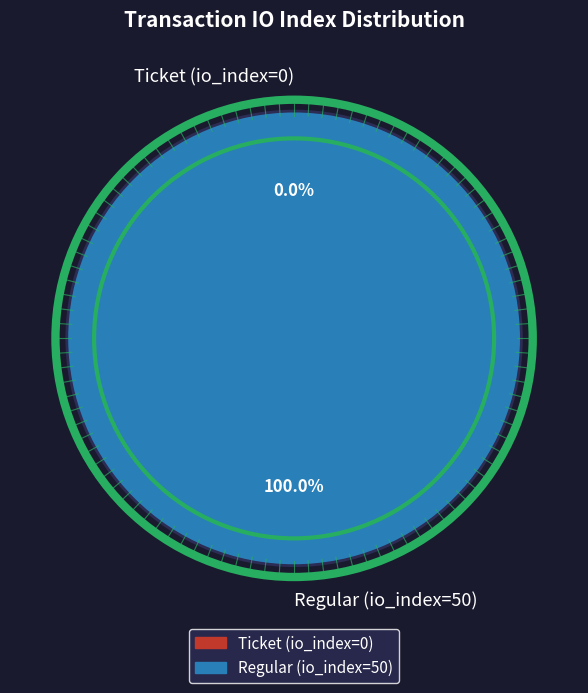

Is Regular (io_index=50) the majority of the pie?

Yes